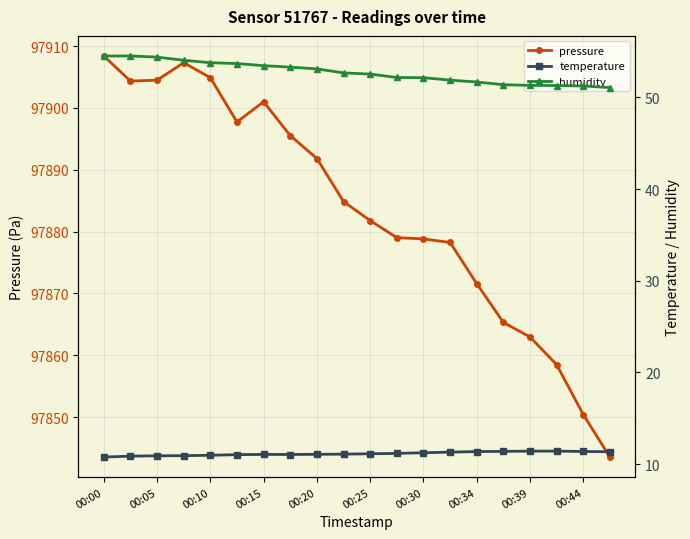

How many values in the temperature series are below 11?

5